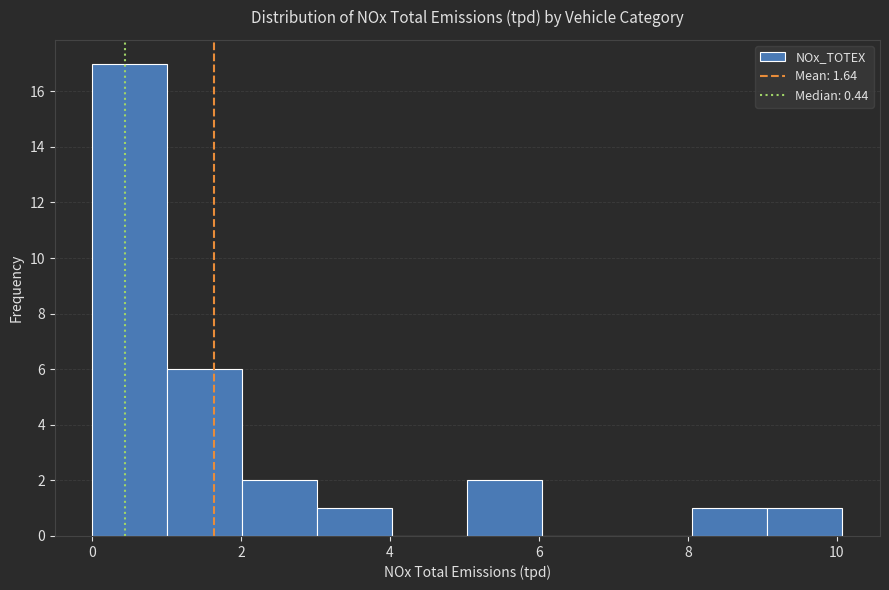

What is the height of the bar covering 3 to 4 on the x-axis? Neither the bar edges nor the heights are printed on the chart, so give them approximately, as read against the axes.

1